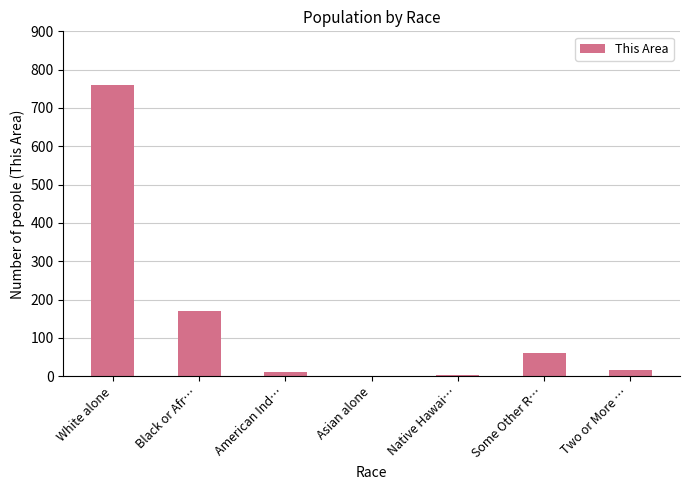

At which label is the value closest to 380?

Black or Afr…